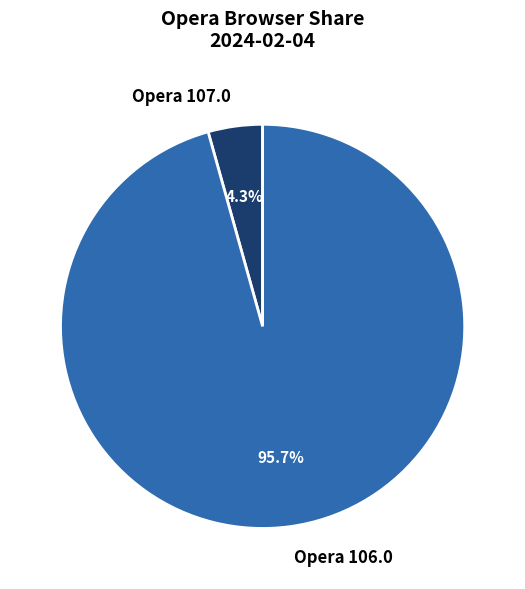

Which has a higher value, Opera 107.0 or Opera 106.0?

Opera 106.0